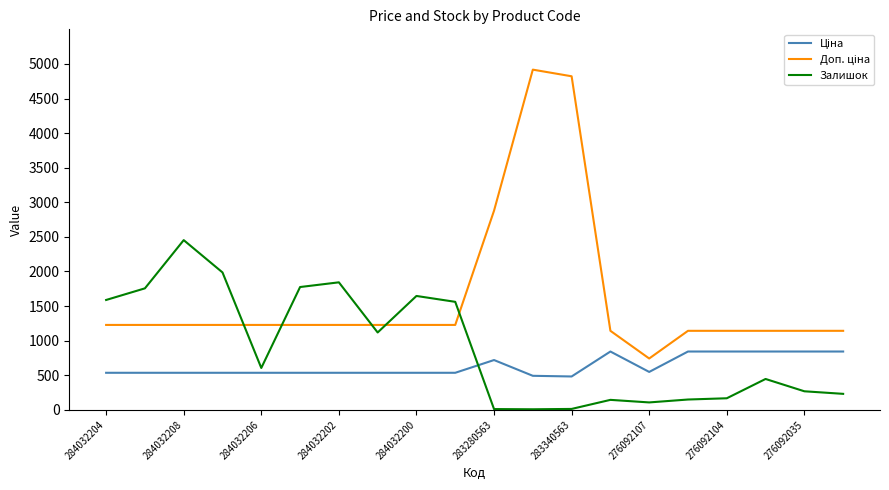

What is the difference between the maximum and minimum values in the Залишок series?

2445.0